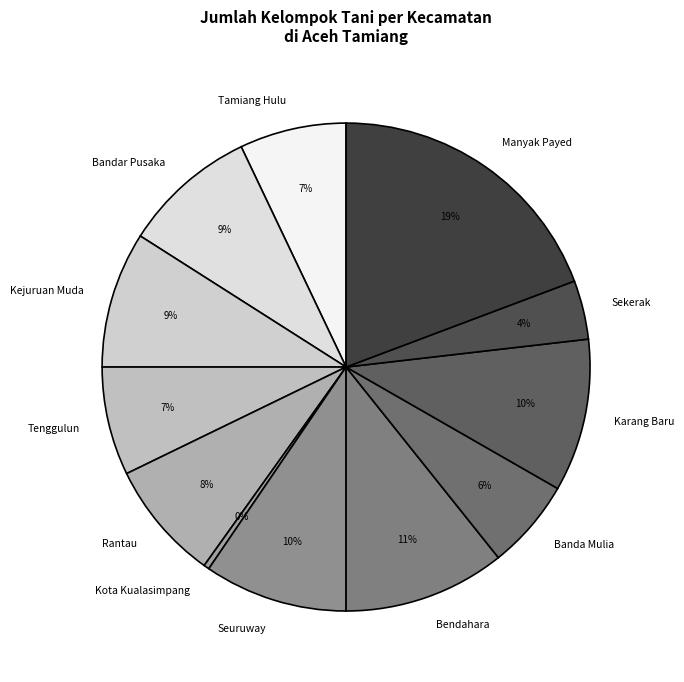

What is the largest slice in the pie chart?

Manyak Payed